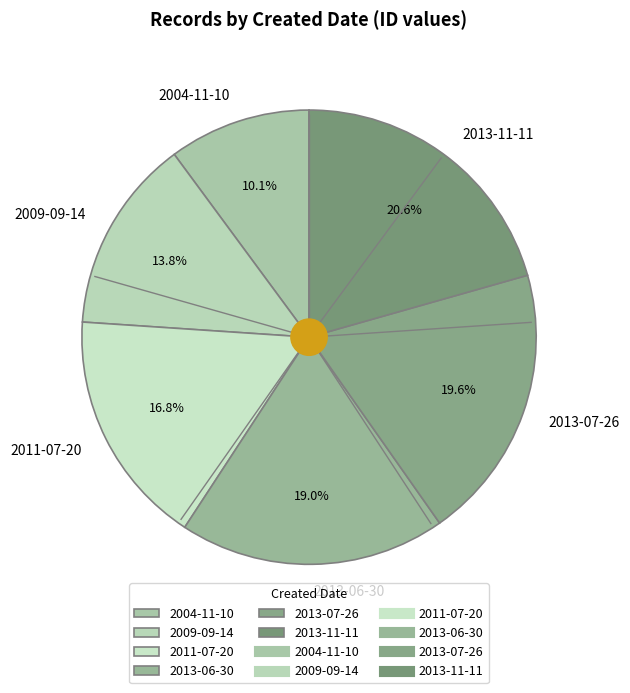

The 2011-07-20 slice represents 17% of the pie. True or false?

True